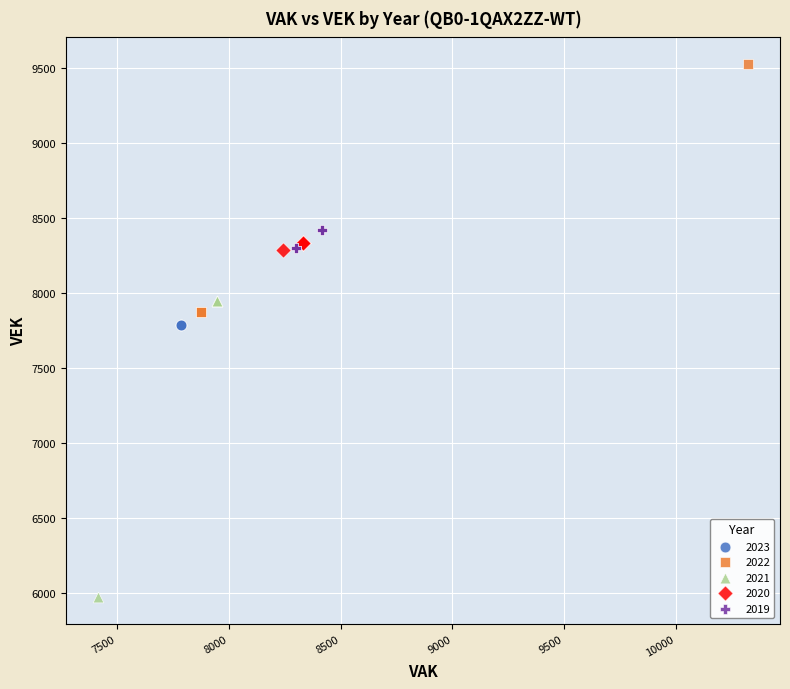

Which series contains the lowest Y value?

2021